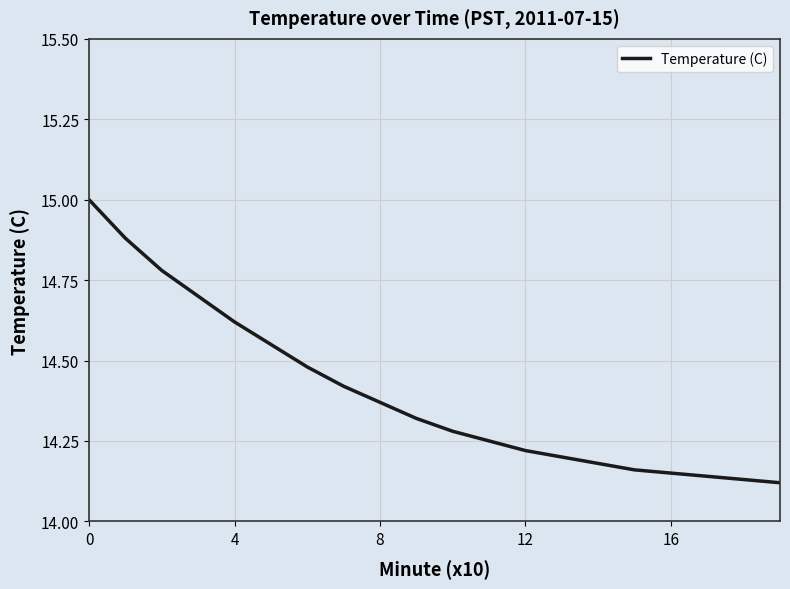

What is the greatest value displayed?

15.0